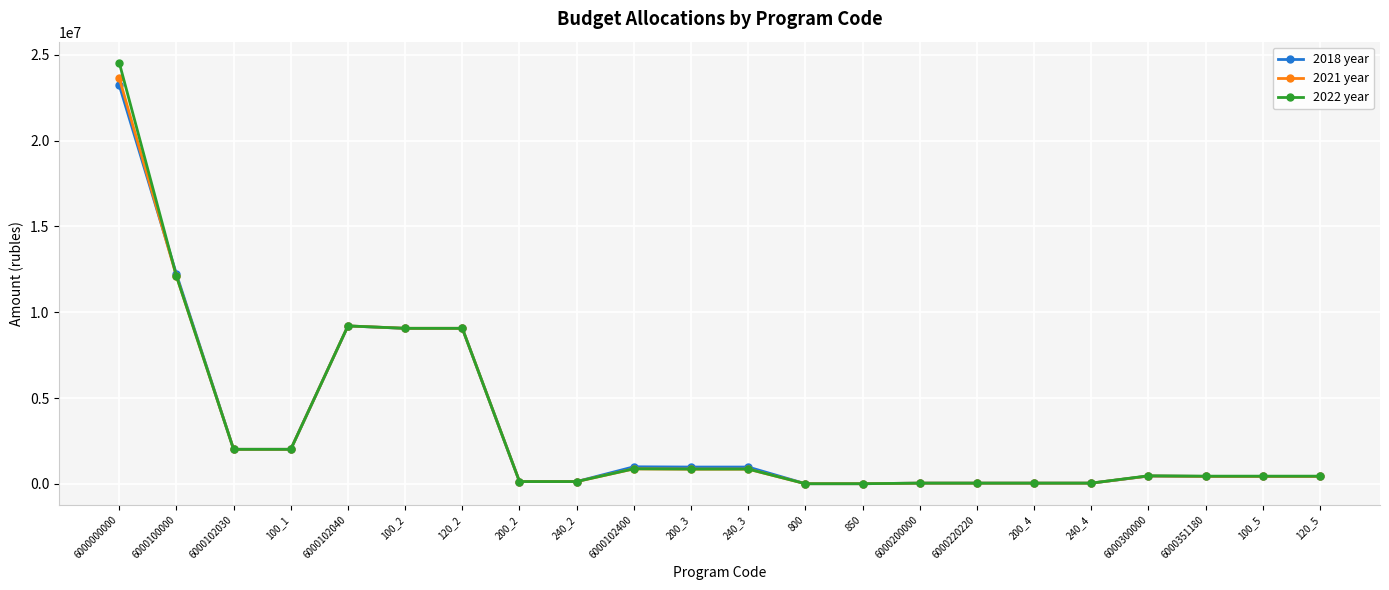

What is the difference between the maximum and minimum values in the 2018 year series?

23211000